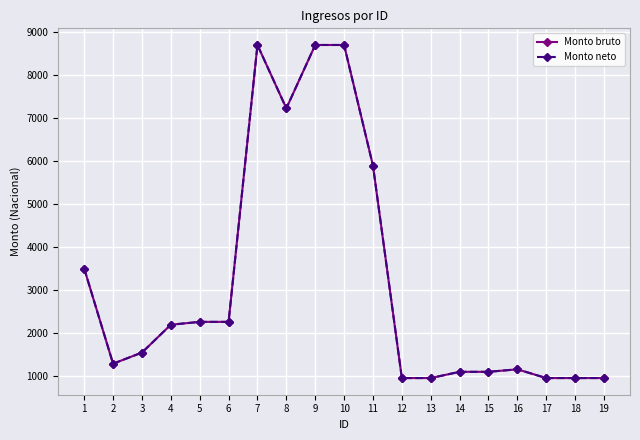

What is the difference between the maximum and minimum values in the Monto bruto series?

7752.7